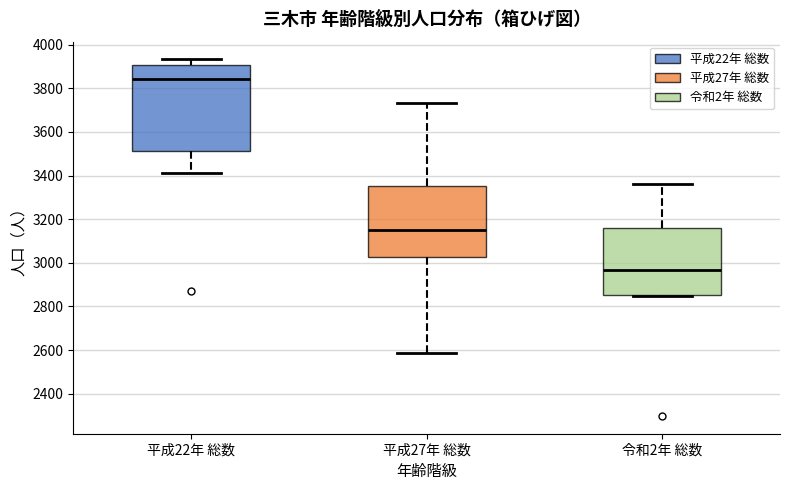

Comparing the boxes themselves (not the whiskers), which one is the tallest?

平成22年 総数